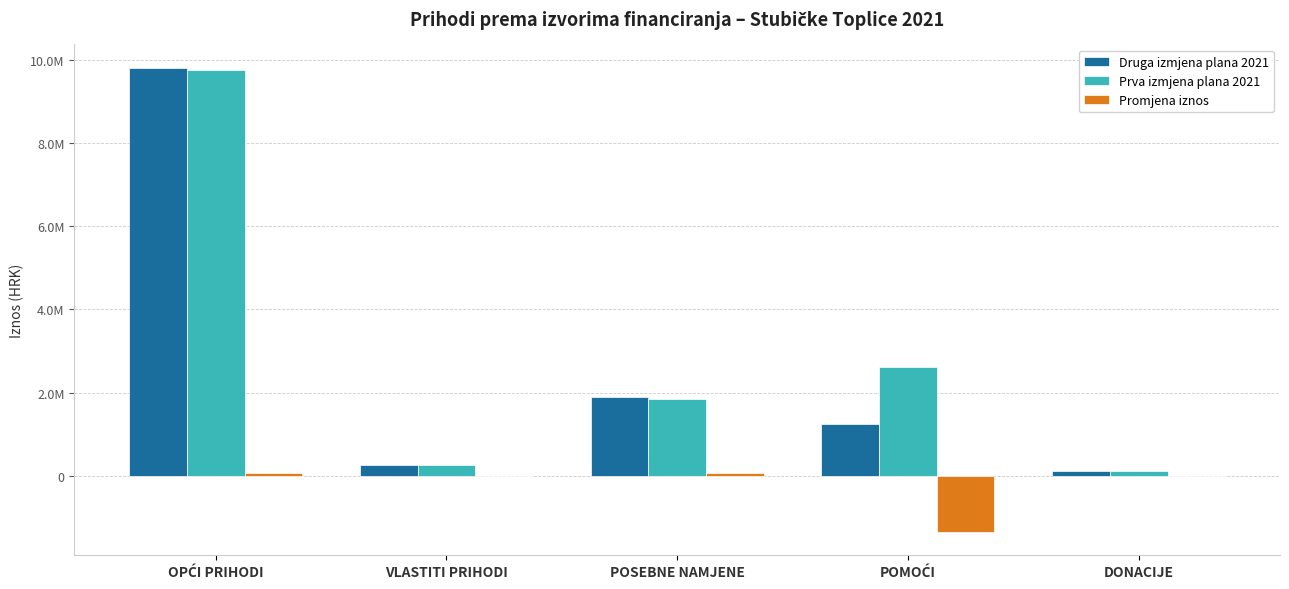

Does the chart contain stacked bars?

No